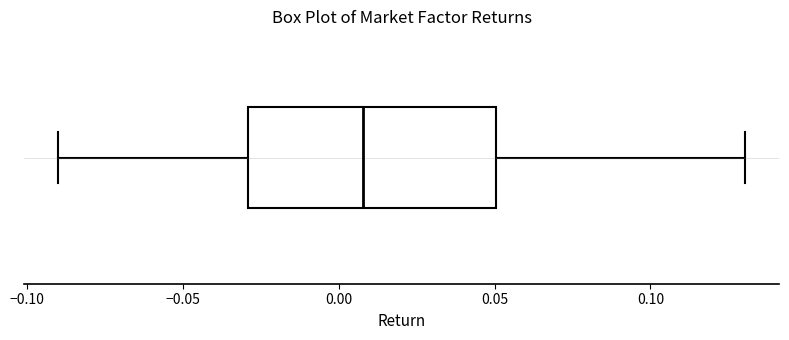

Read this box plot against the x-axis: the position of the median line, the range covered by the box, and the ends of both whiskers. The values are not printed on the chart, so give them approximately, as read against the axis.

median 0.01, box -0.03 to 0.05, whiskers -0.09 to 0.13